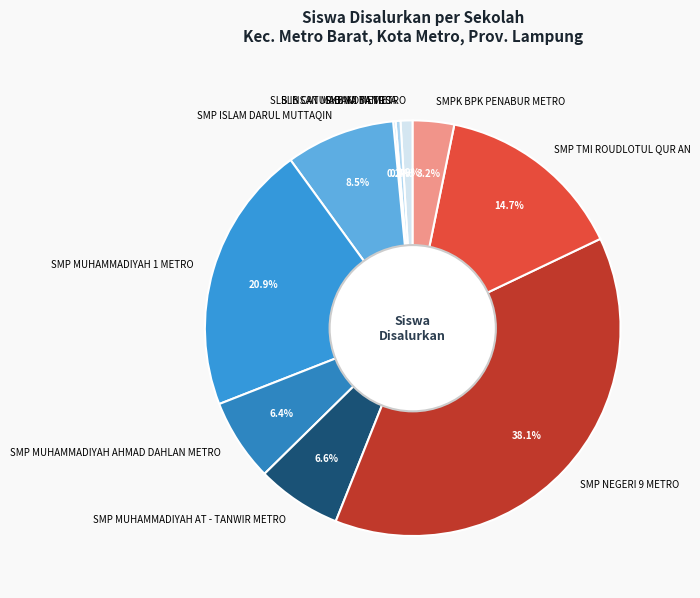

What percentage is the SMP TMI ROUDLOTUL QUR AN slice, to the nearest percent?

15%